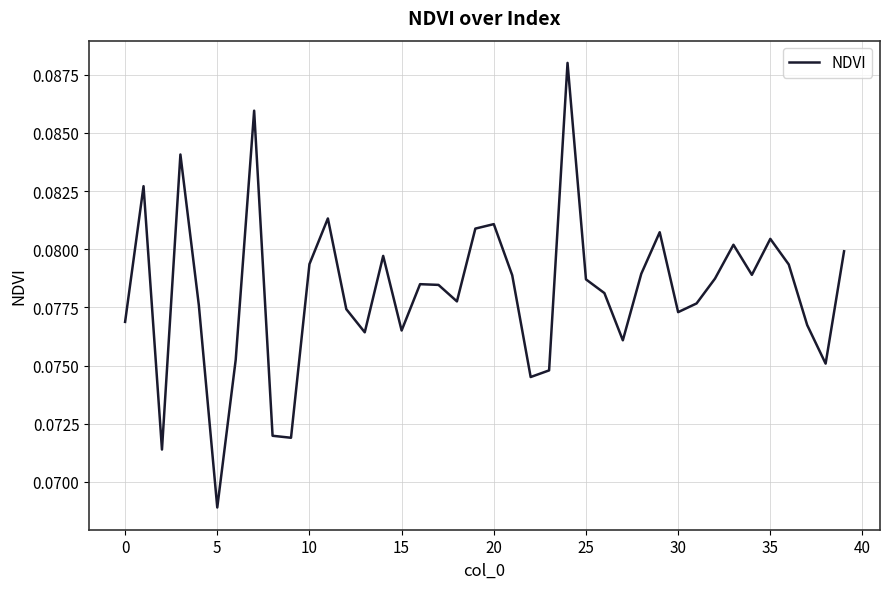

Count the number of data series in this chart.

1